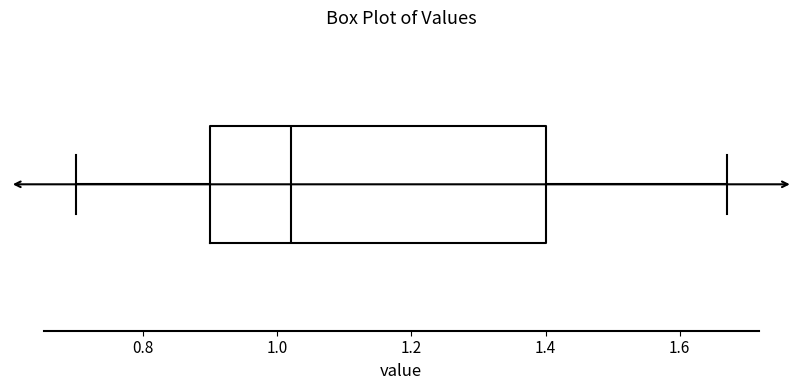

Where does the left whisker of the box end on the x-axis? The values are not printed on the chart, so give them approximately, as read against the axis.

0.70